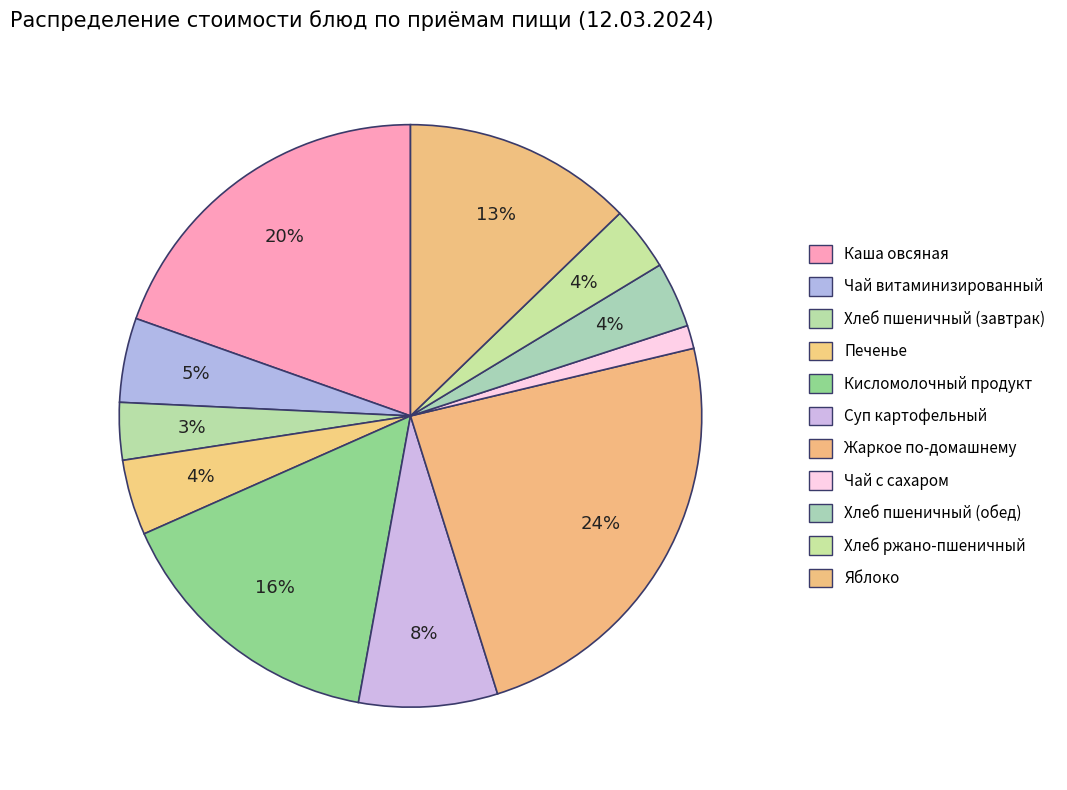

Count the number of slices in the pie.

11